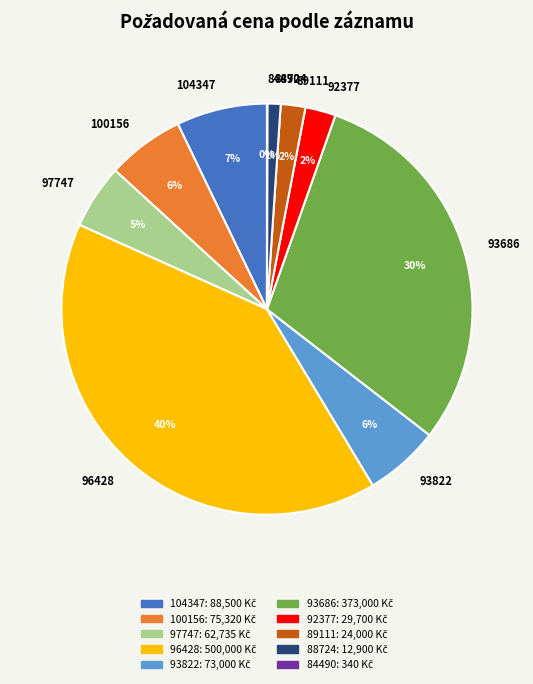

Which category has the biggest portion of the pie?

96428